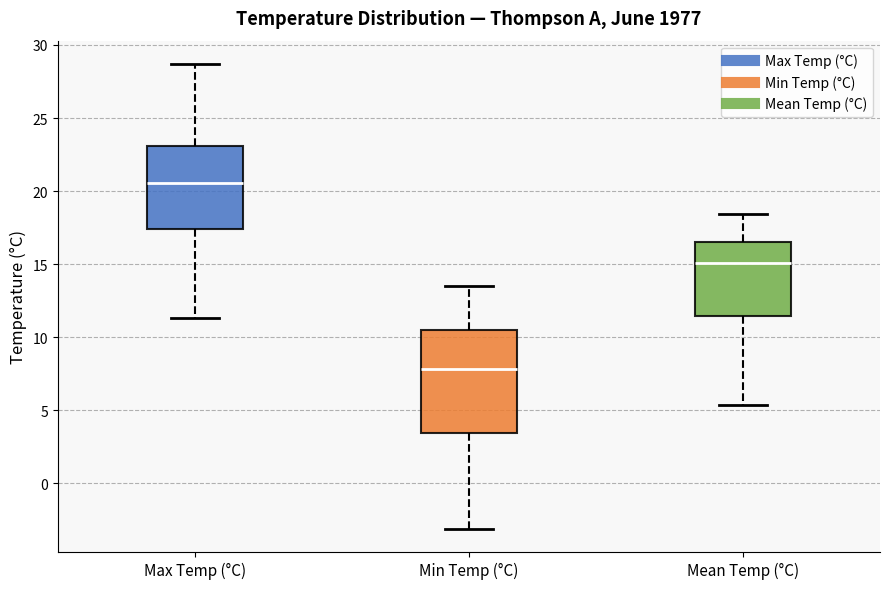

Reading left to right, read every box against the y-axis: the position of its median line, the range the box covers, and the ends of its whiskers. The values are not printed on the chart, so give them approximately, as read against the axis.

Max Temp (°C): median 20.5, box 17.5 to 23.0, whiskers 11.5 to 28.5
Min Temp (°C): median 8.0, box 3.5 to 10.5, whiskers -3.0 to 13.5
Mean Temp (°C): median 15.0, box 11.5 to 16.5, whiskers 5.5 to 18.5